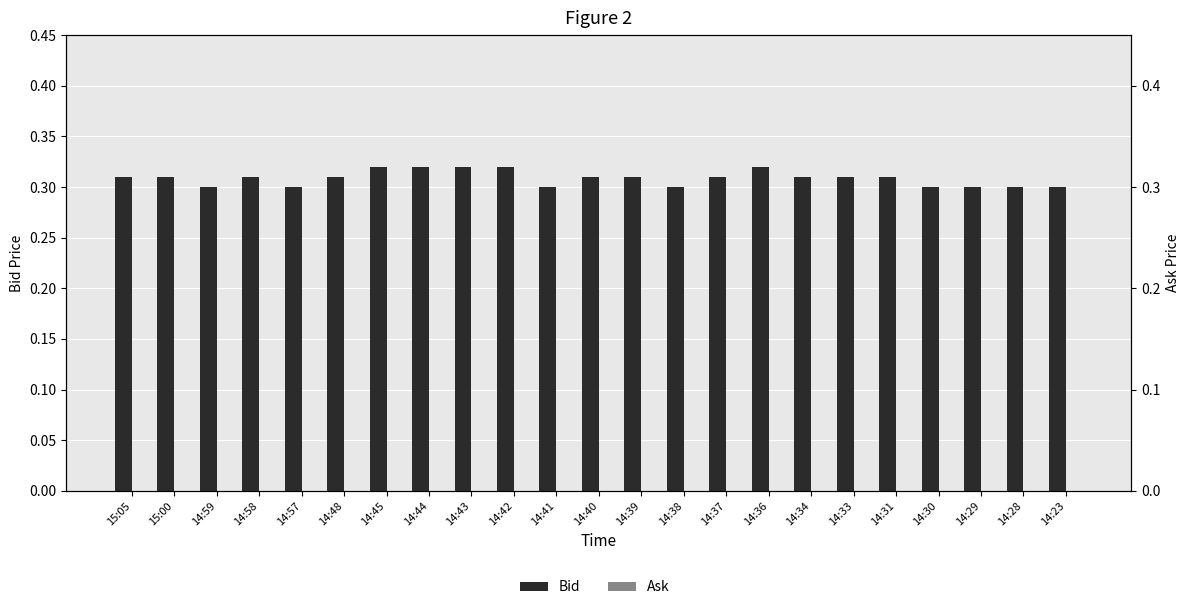

Which category has the highest value in the Ask series?

15:05